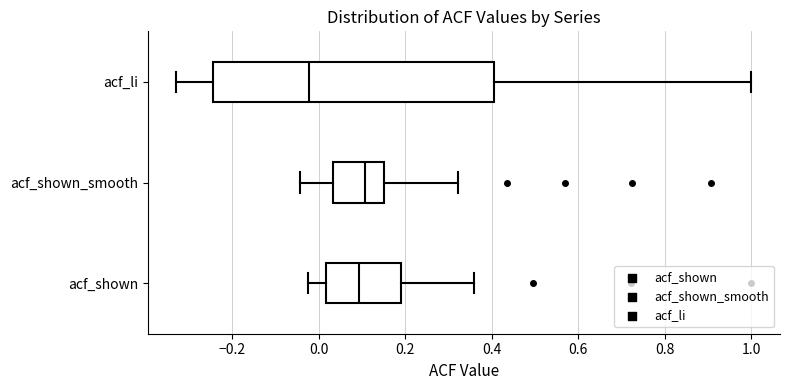

Reading bottom to top, transcribe this box plot: for each box, give where its median line is, the range the box spans, and where its two whiskers end, as read against the x-axis. The values are not printed on the chart, so give them approximately, as read against the axis.

acf_shown: median 0.10, box 0.02 to 0.20, whiskers -0.02 to 0.36
acf_shown_smooth: median 0.10, box 0.04 to 0.16, whiskers -0.04 to 0.32
acf_li: median -0.02, box -0.24 to 0.40, whiskers -0.32 to 1.00